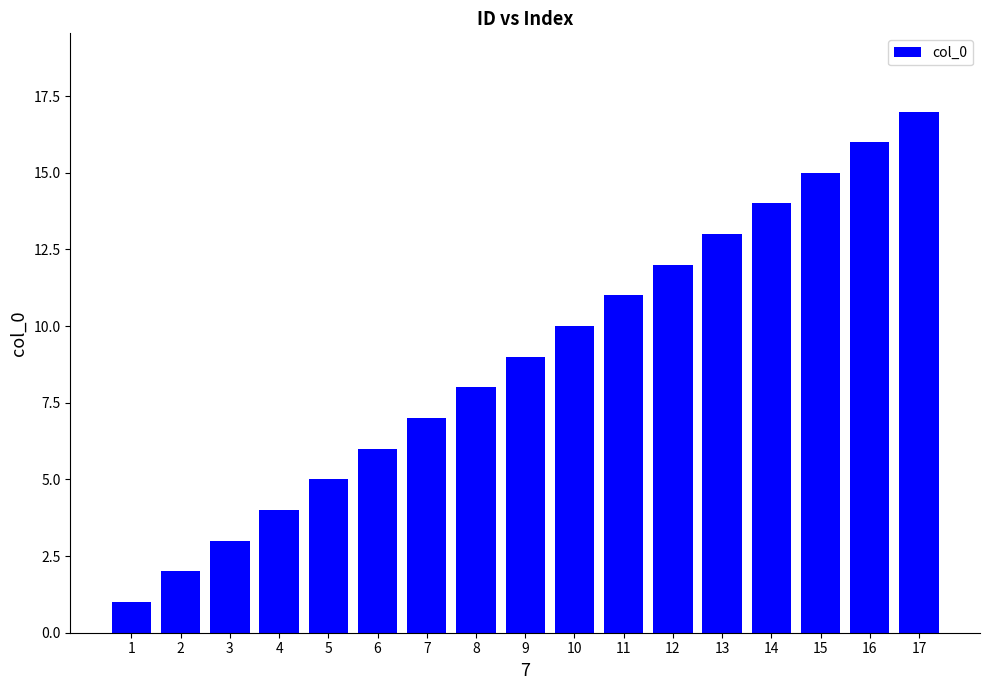

What is the change in value from 10 to 17?

+7